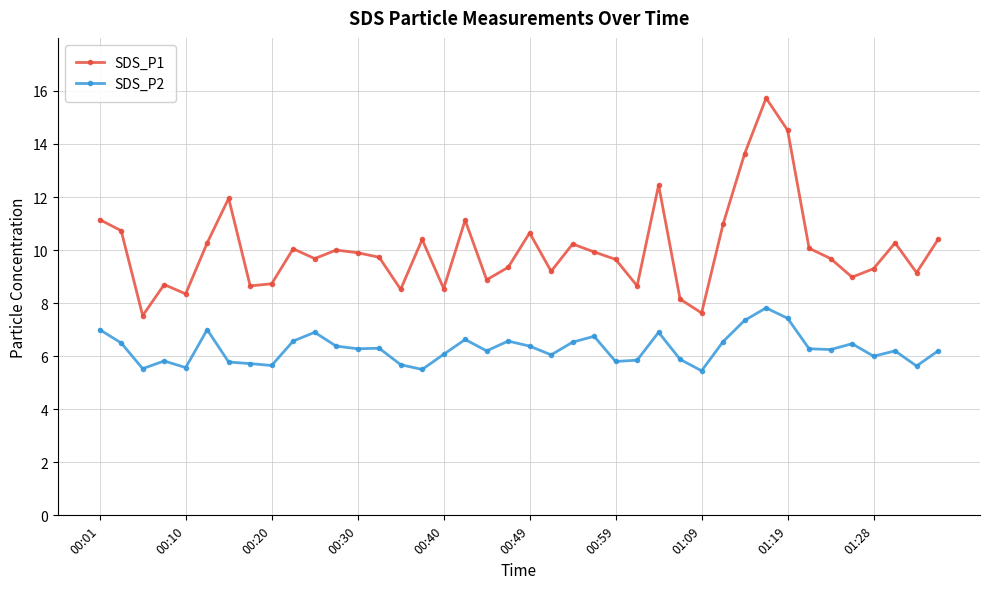

How many data points does each series have?

40